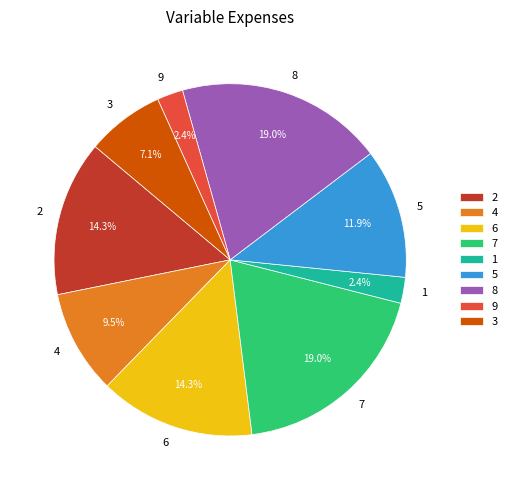

Is there any slice that represents more than half of the pie?

No